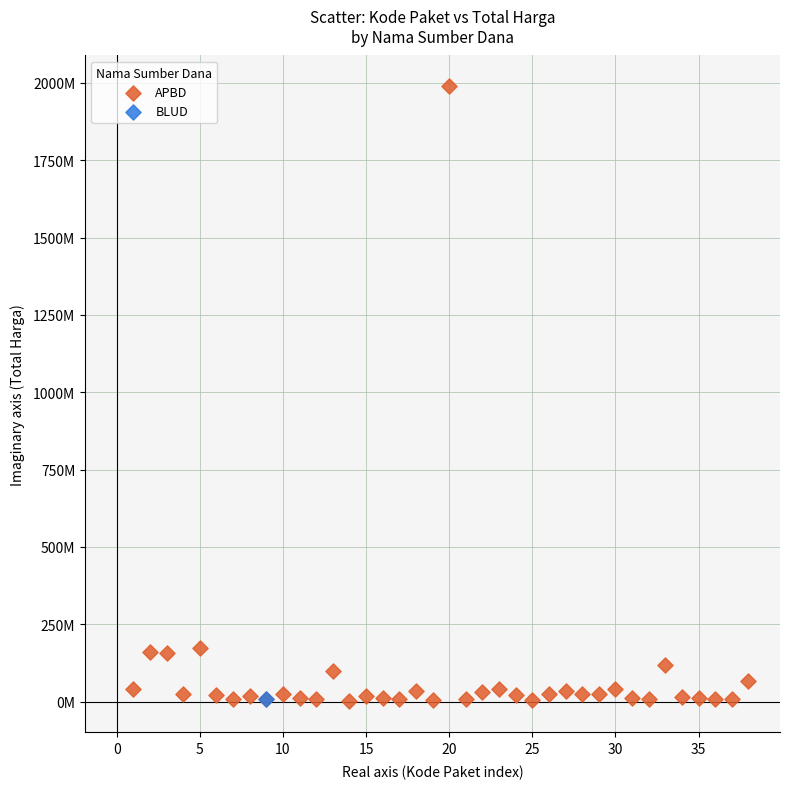

What are all the series names shown in the legend?

APBD, BLUD